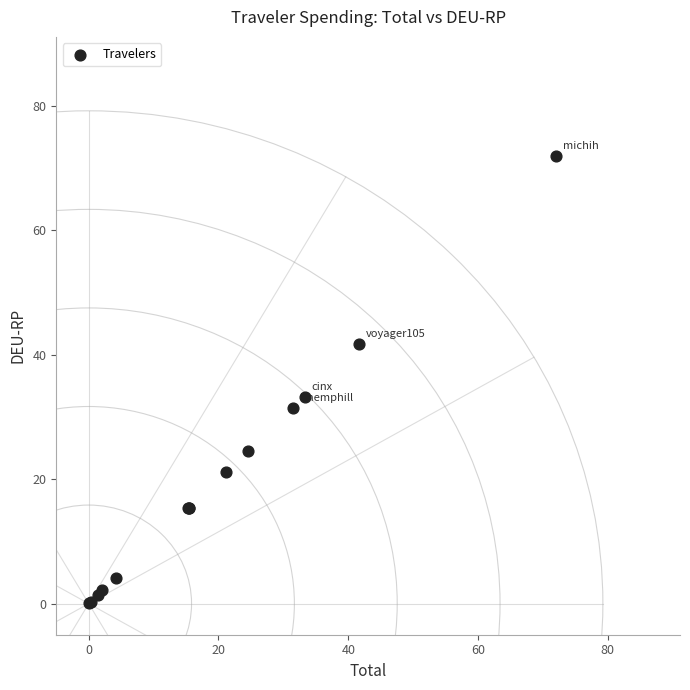

What Y value in the scatter plot is closest to 36?

33.3